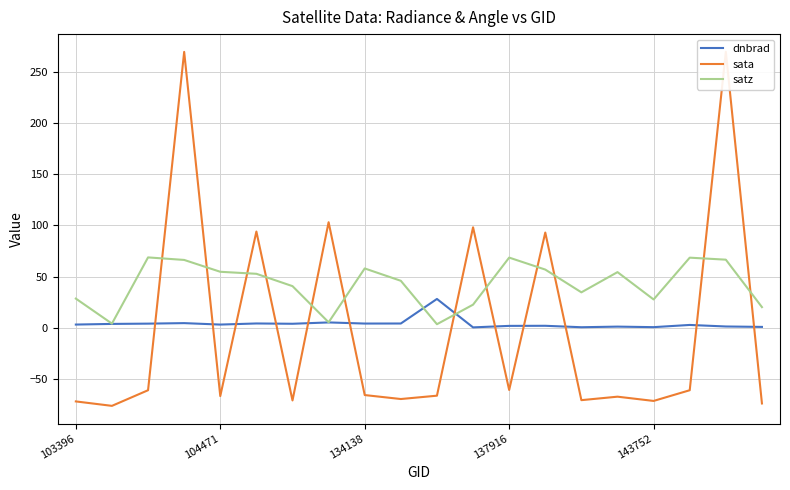

After their last crossing, which series has the higher values: dnbrad or sata?

dnbrad